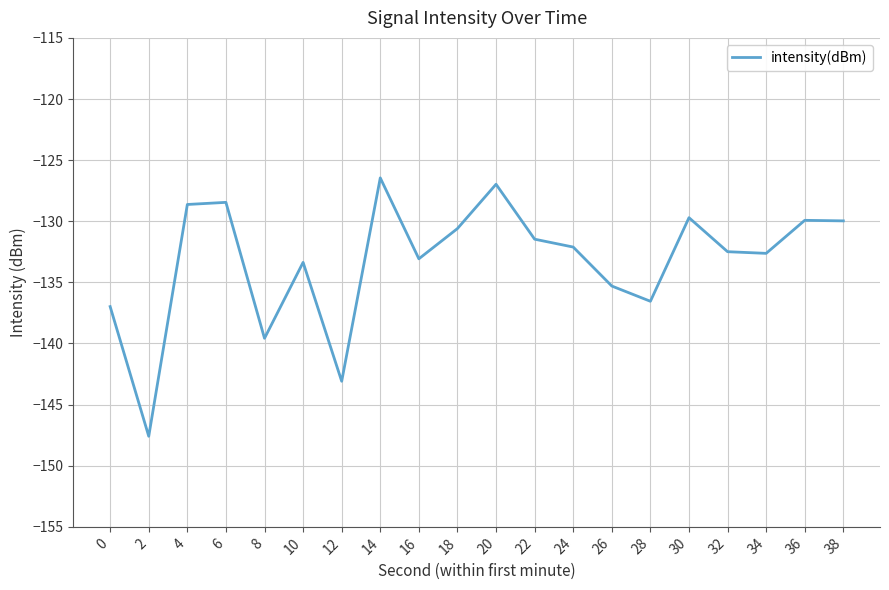

Which has a higher value, 2 or 6?

6